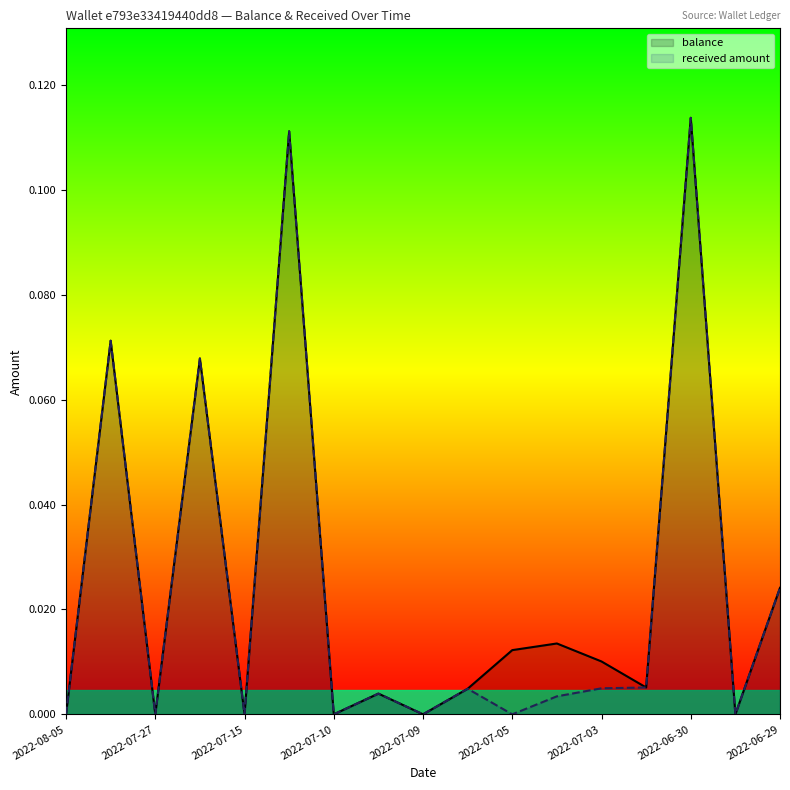

Where is the first local minimum for balance?

2022-07-27